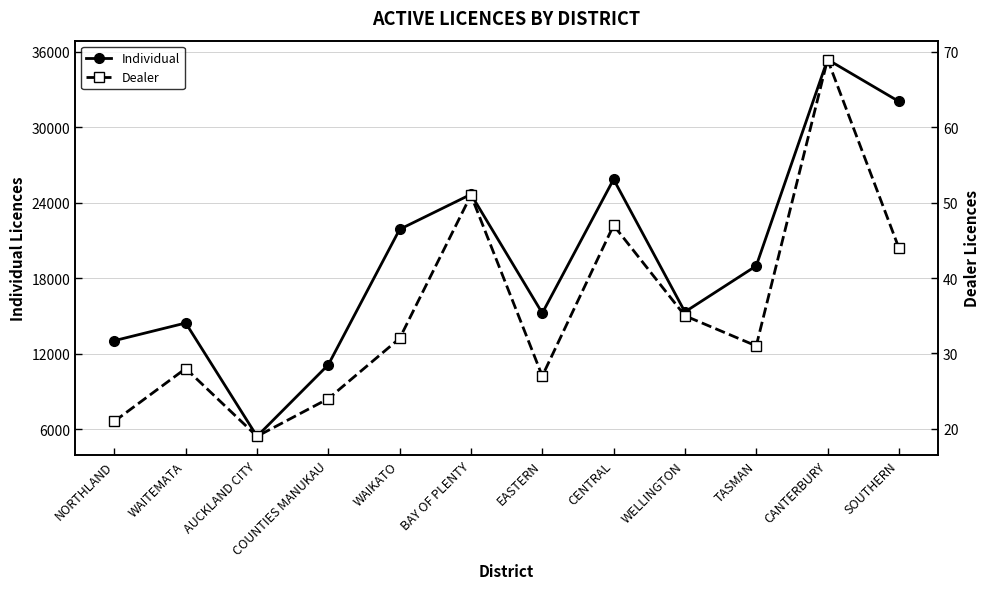

How many data points does each series have?

12